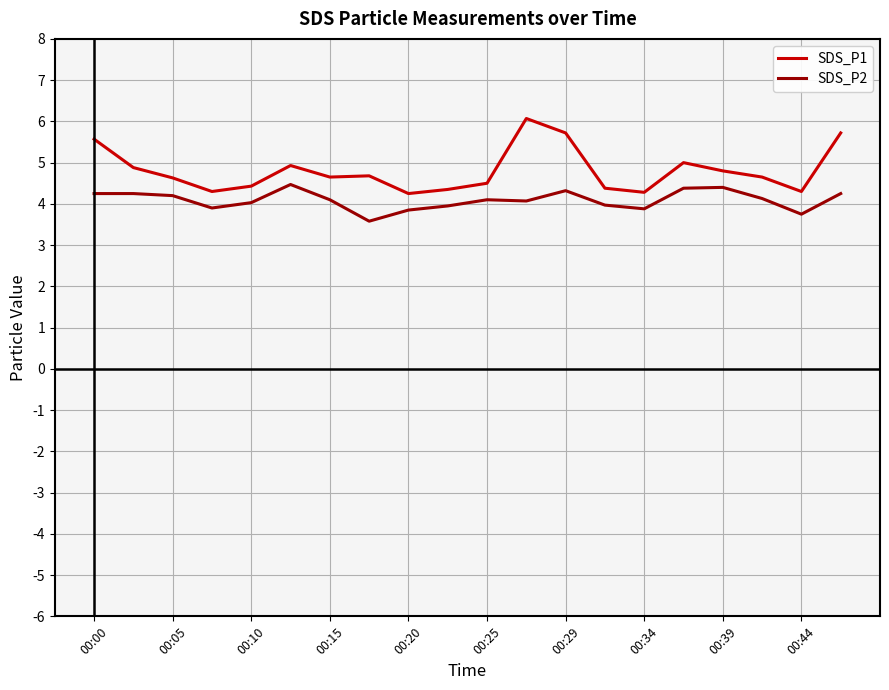

What is the difference between the maximum and minimum values in the SDS_P2 series?

0.9